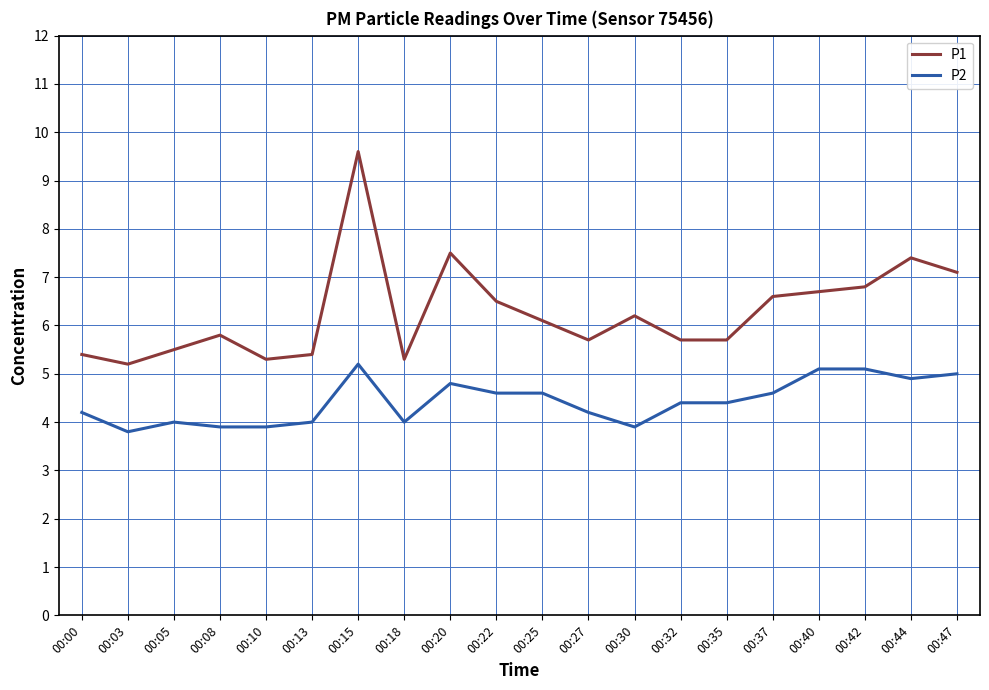

True or false: P2 and P1 cross at least once.

False